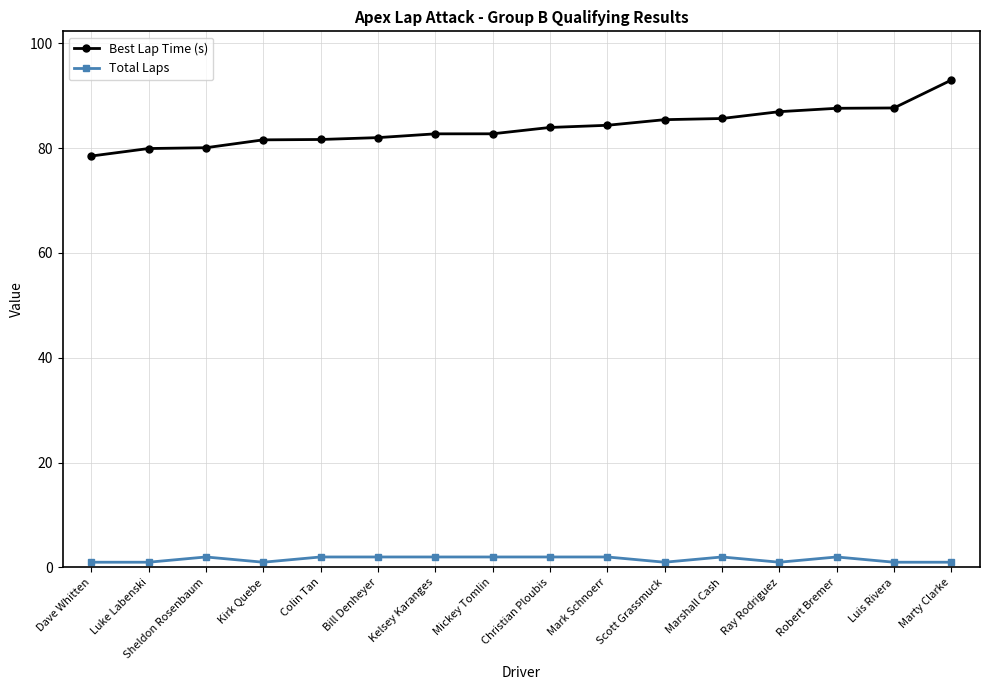

Count the number of data series in this chart.

2